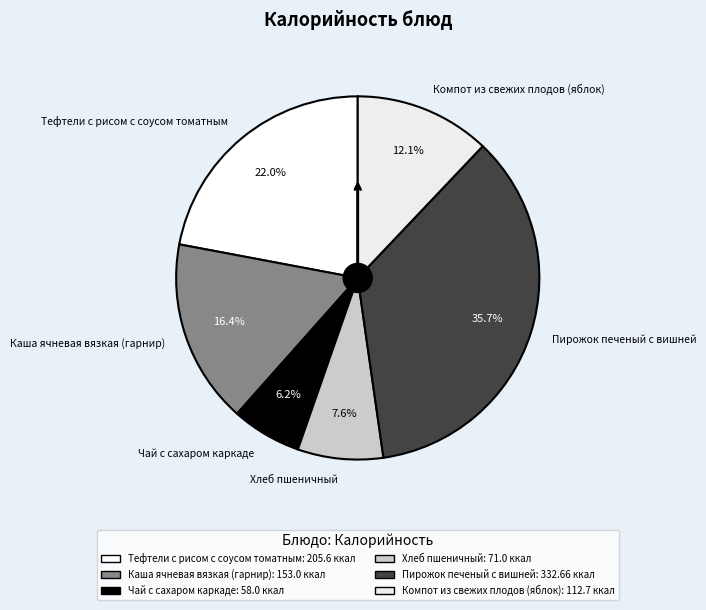

Does Тефтели с рисом с соусом томатным account for over 50% of the chart?

No